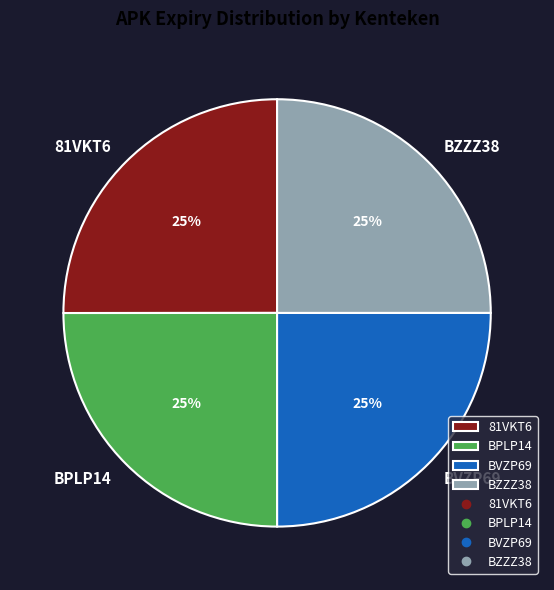

Does BZZZ38 represent more than half of the total?

No